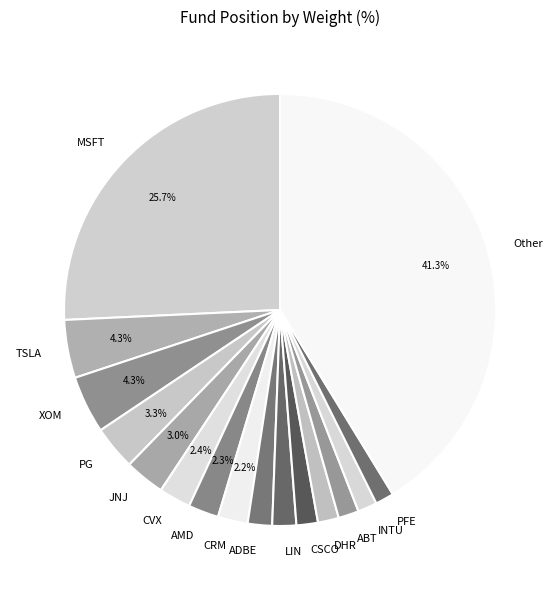

What is the largest slice in the pie chart?

Other